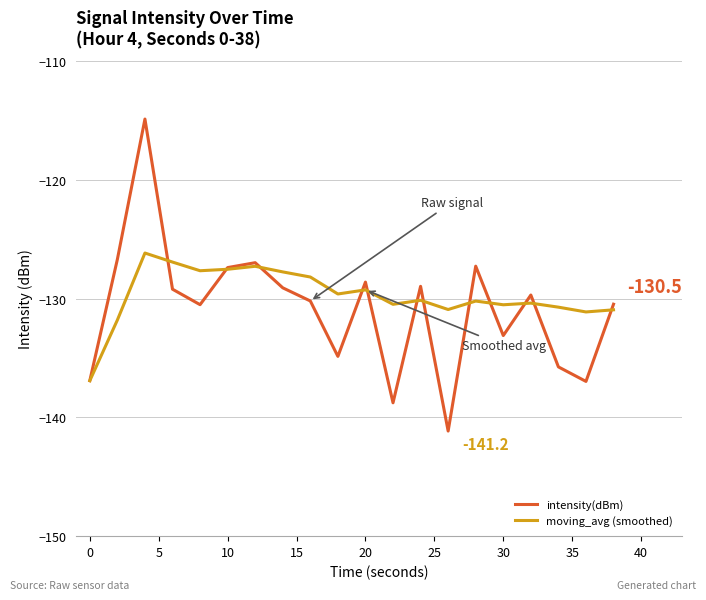

Does the chart display data point markers on the line(s)?

No